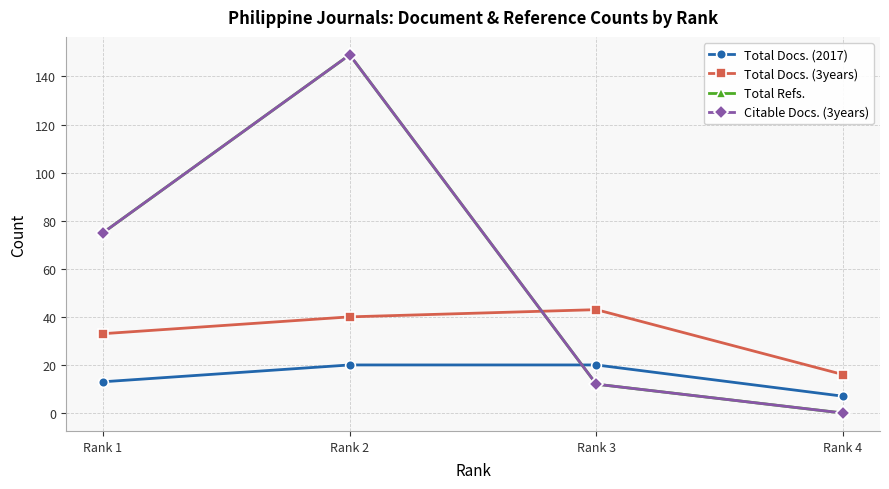

Does the chart have visible grid lines?

Yes